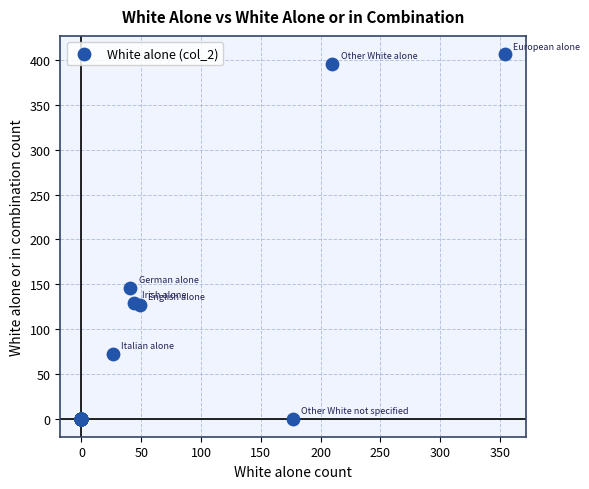

What Y value in the scatter plot is closest to 203?

146